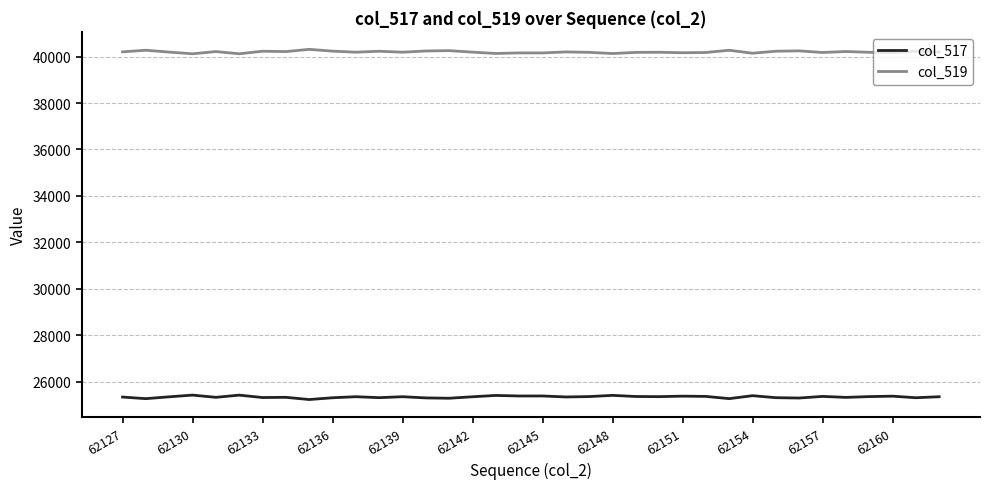

What is the minimum value for col_517?

25223